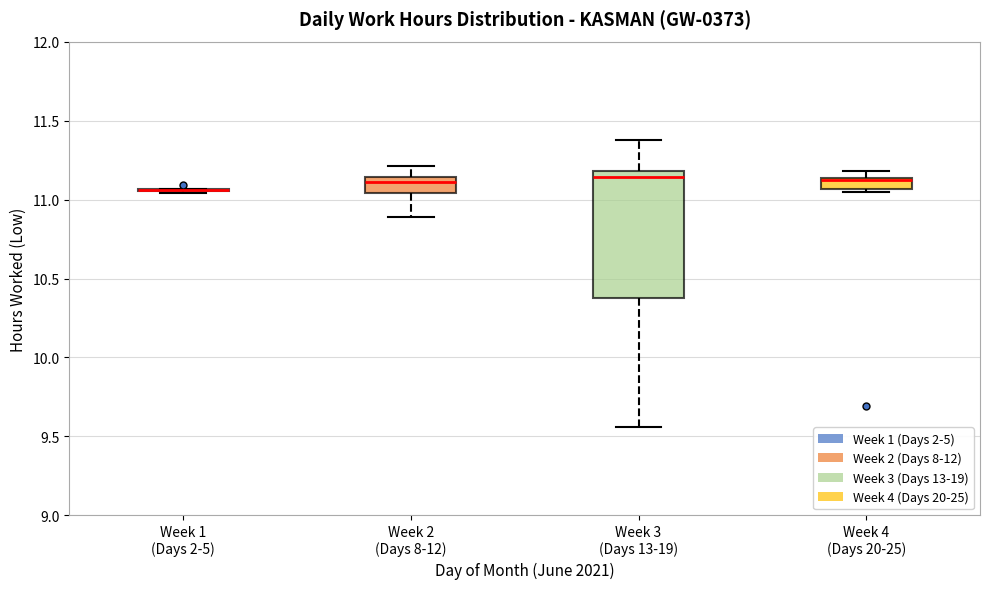

Which box is the tallest, from its lower edge to its upper edge?

Week 3 (Days 13-19)